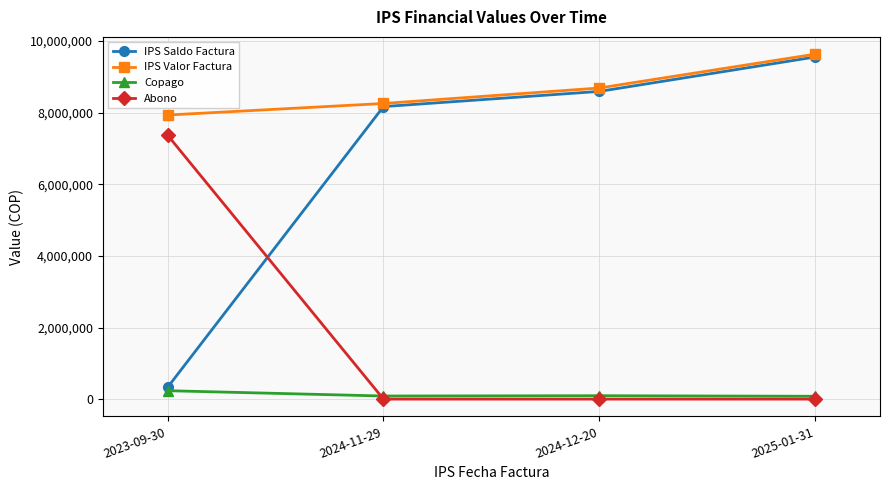

Count the Abono values in the range 0 to 7370786.

4